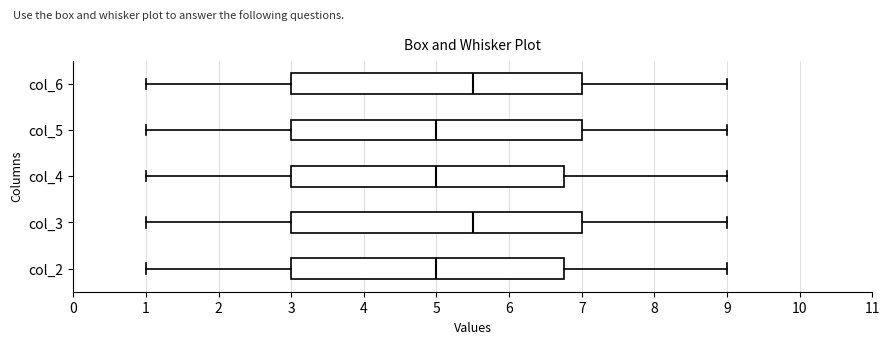

Reading bottom to top, transcribe this box plot: for each box, give where its median line is, the range the box spans, and where its two whiskers end, as read against the x-axis. The values are not printed on the chart, so give them approximately, as read against the axis.

col_2: median 5.0, box 3.0 to 6.8, whiskers 1.0 to 9.0
col_3: median 5.5, box 3.0 to 7.0, whiskers 1.0 to 9.0
col_4: median 5.0, box 3.0 to 6.8, whiskers 1.0 to 9.0
col_5: median 5.0, box 3.0 to 7.0, whiskers 1.0 to 9.0
col_6: median 5.5, box 3.0 to 7.0, whiskers 1.0 to 9.0